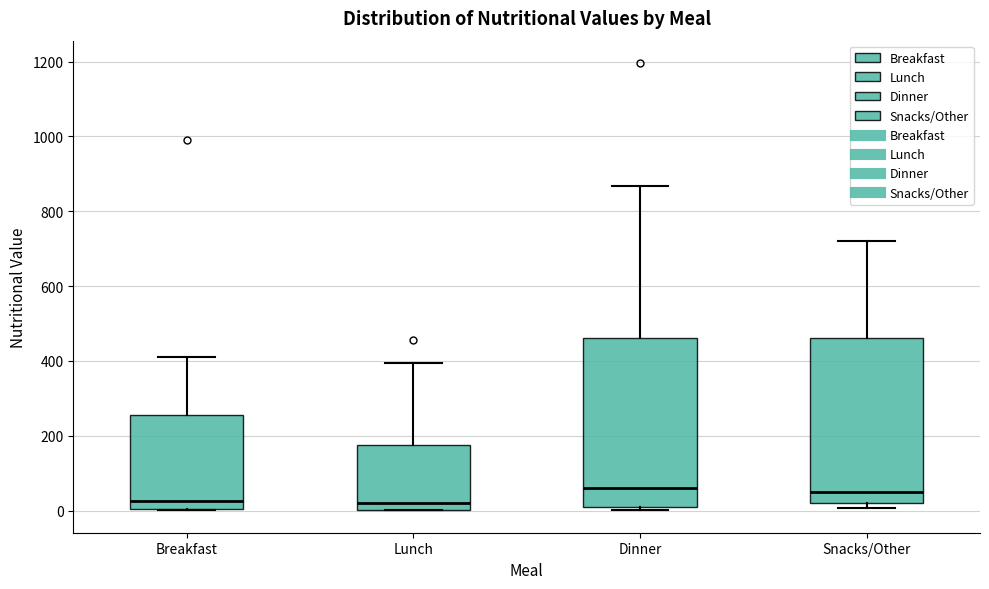

Where is the upper edge of the box for Snacks/Other on the y-axis? The values are not printed on the chart, so give them approximately, as read against the axis.

460